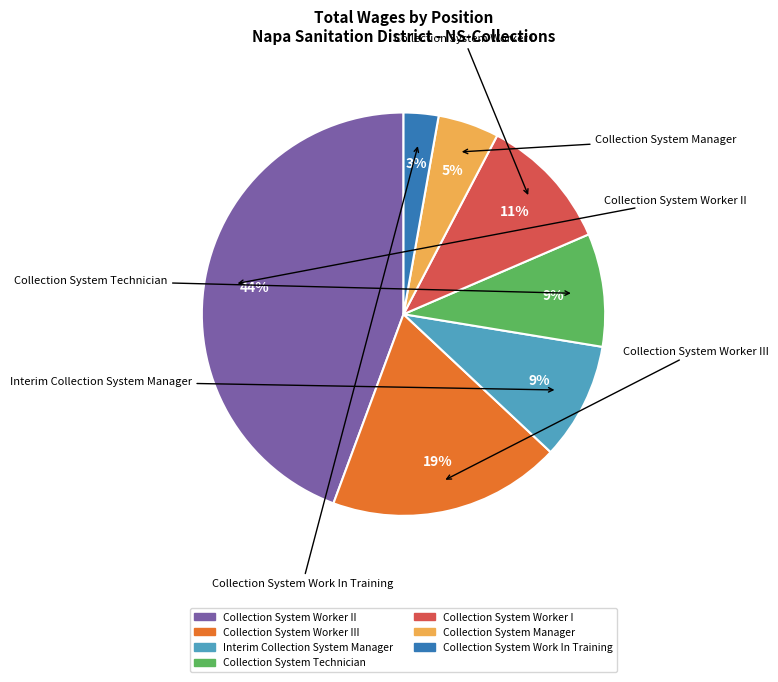

To the nearest percent, what is the average slice percentage?

14%